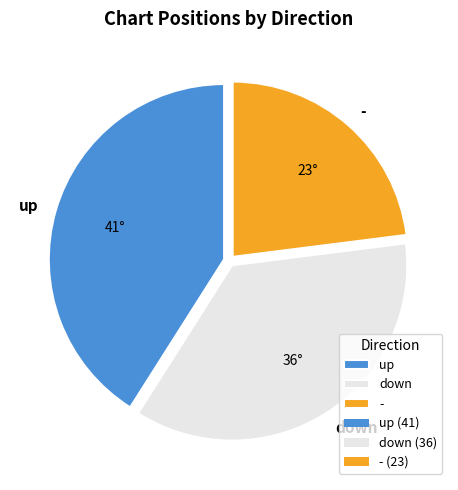

Which has a higher value, up or -?

up